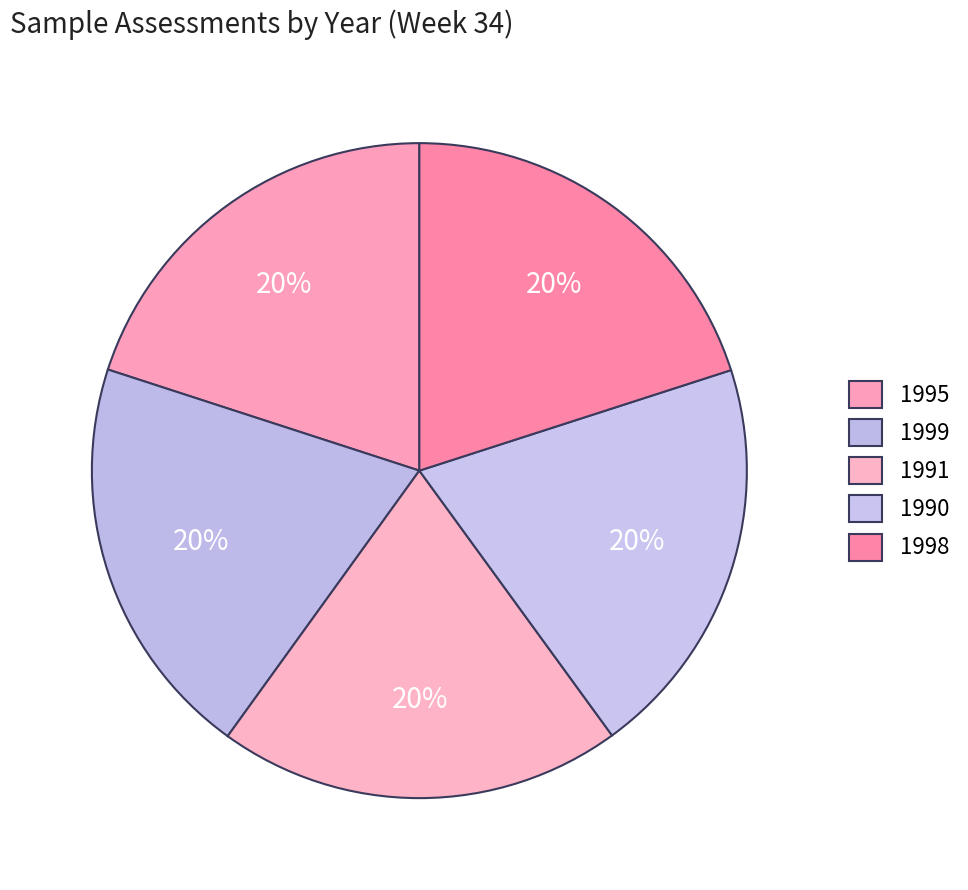

Does 1991 account for over 50% of the chart?

No